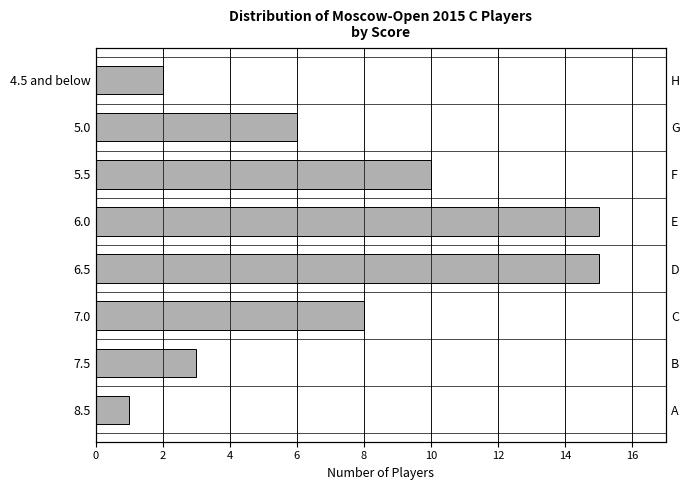

What is the difference between the maximum and second lowest values?

13